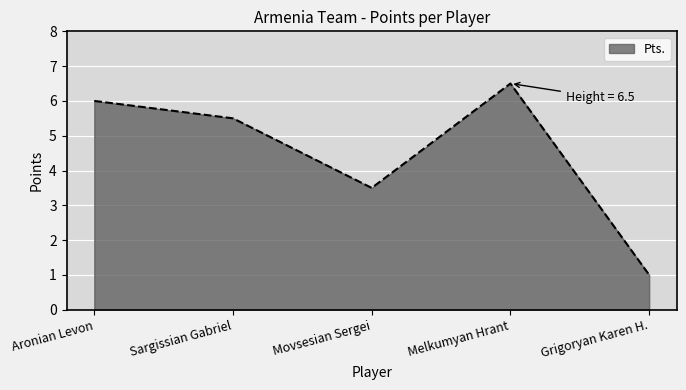

How many interior local peaks (higher than both neighbors) does the data have?

1